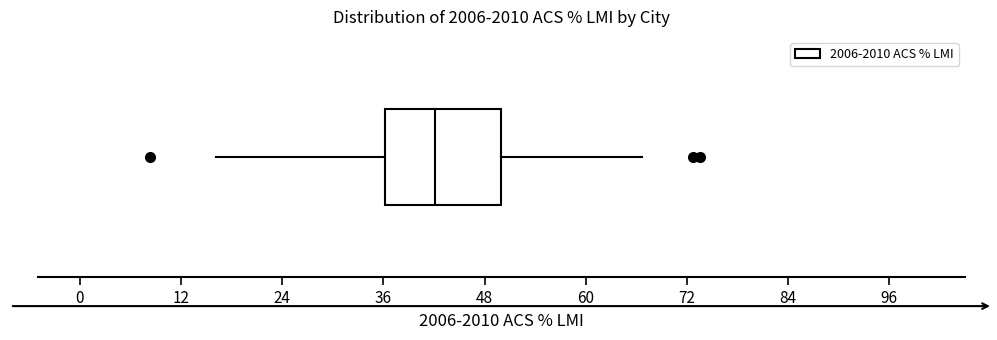

Read this box plot against the x-axis: the position of the median line, the range covered by the box, and the ends of both whiskers. The values are not printed on the chart, so give them approximately, as read against the axis.

median 42, box 36 to 50, whiskers 16 to 66